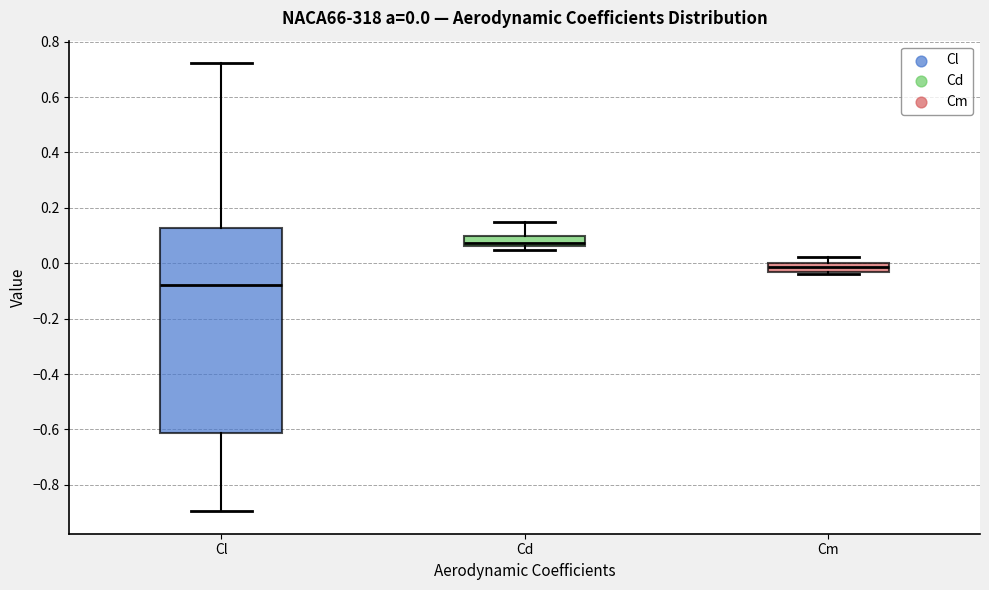

Comparing the boxes themselves (not the whiskers), which one is the tallest?

Cl